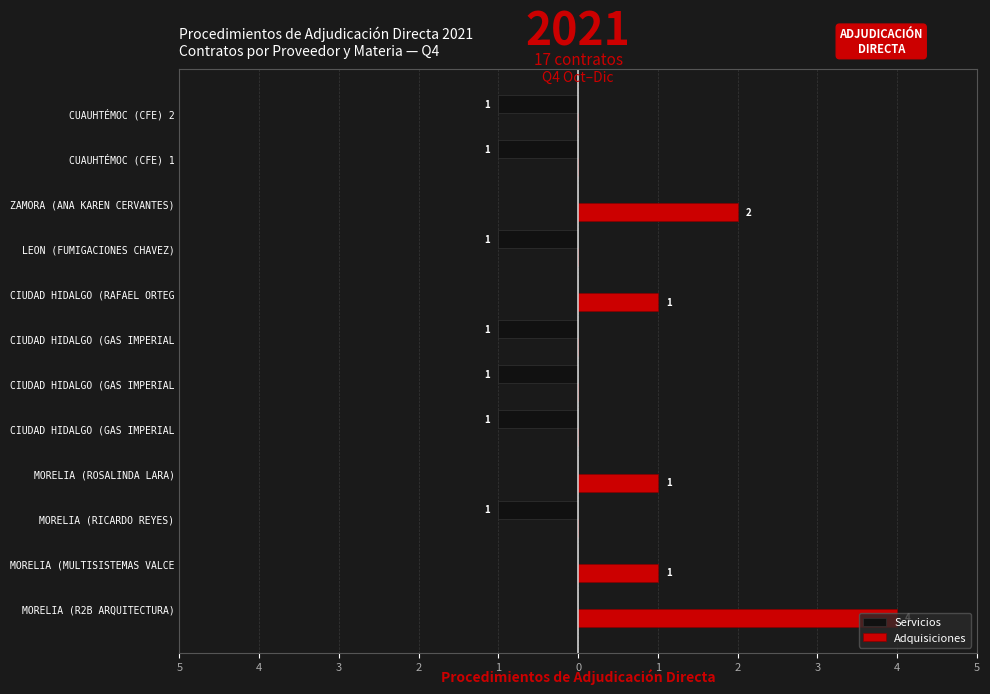

Count the Adquisiciones values in the range 0 to 1.

10